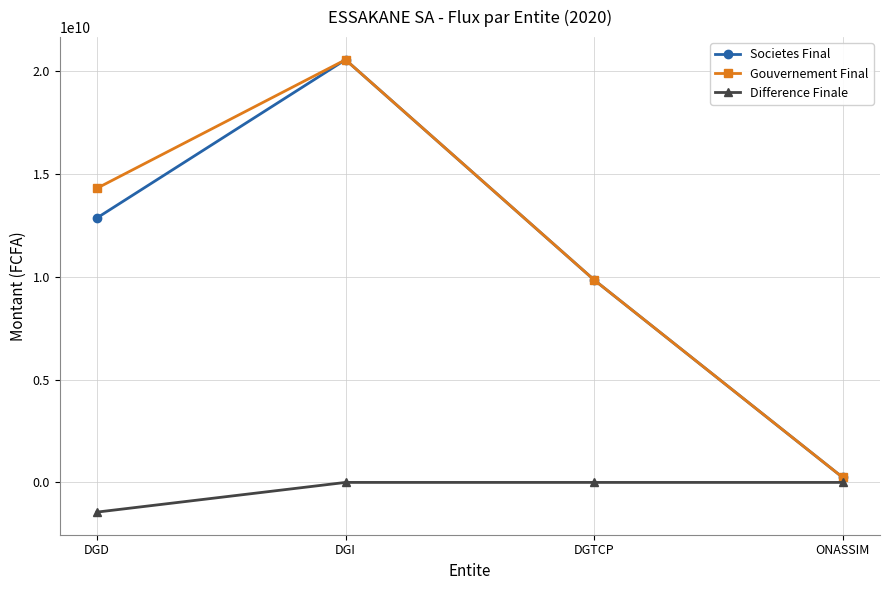

Rank the categories by Societes Final value from highest to lowest.

DGI, DGD, DGTCP, ONASSIM